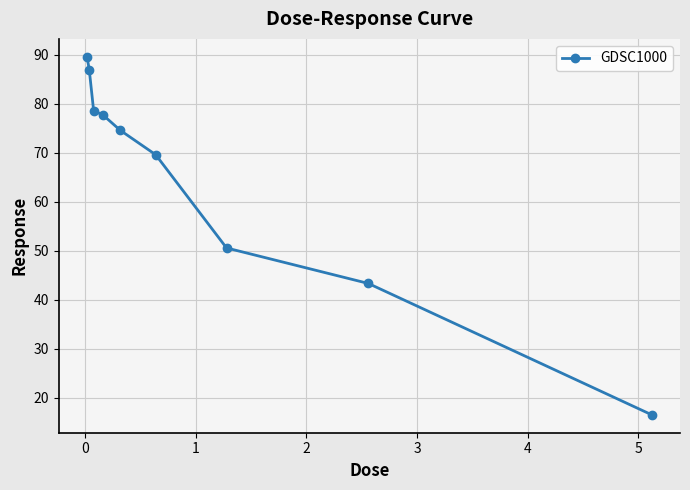

What is the average value?

65.3